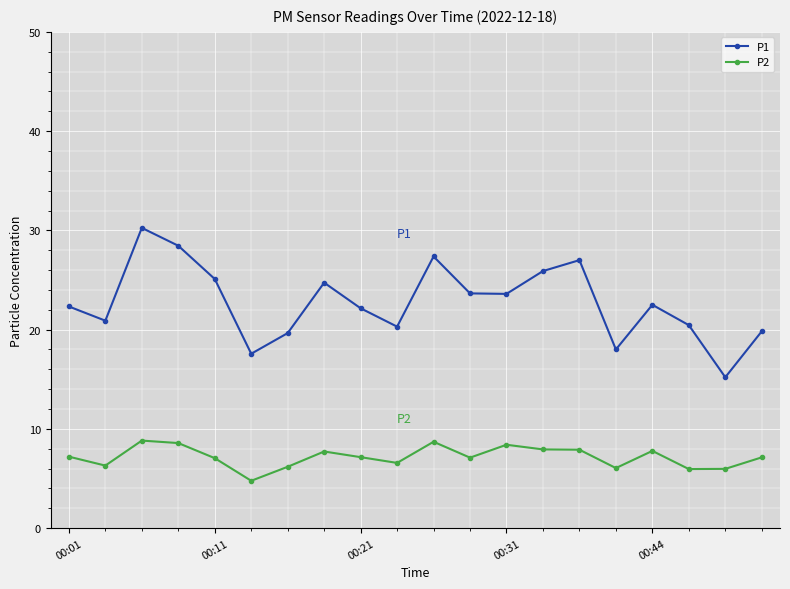

What is the sum of all P2 values?

143.2